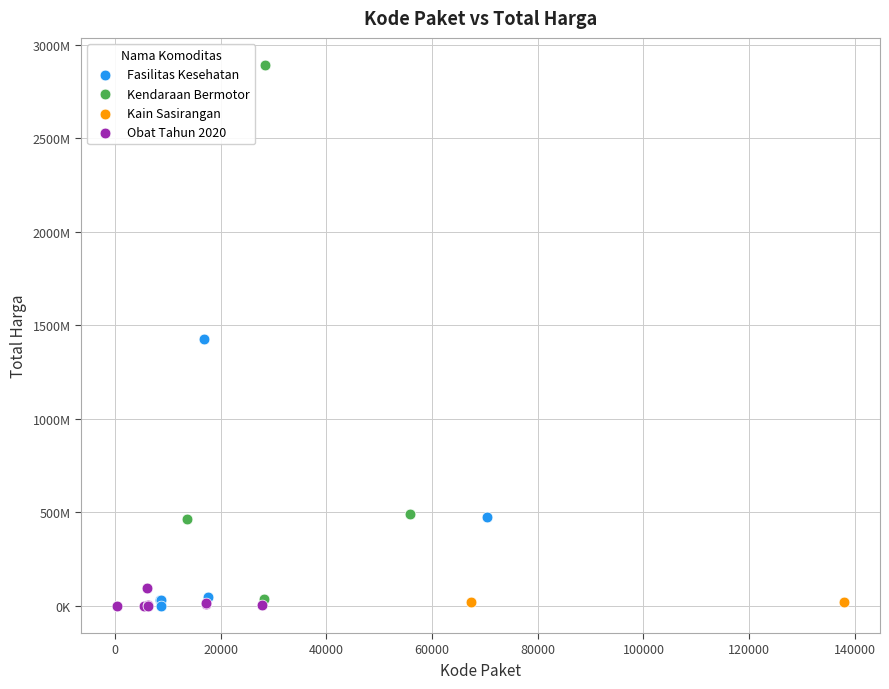

Which series reaches the maximum Y coordinate?

Kendaraan Bermotor